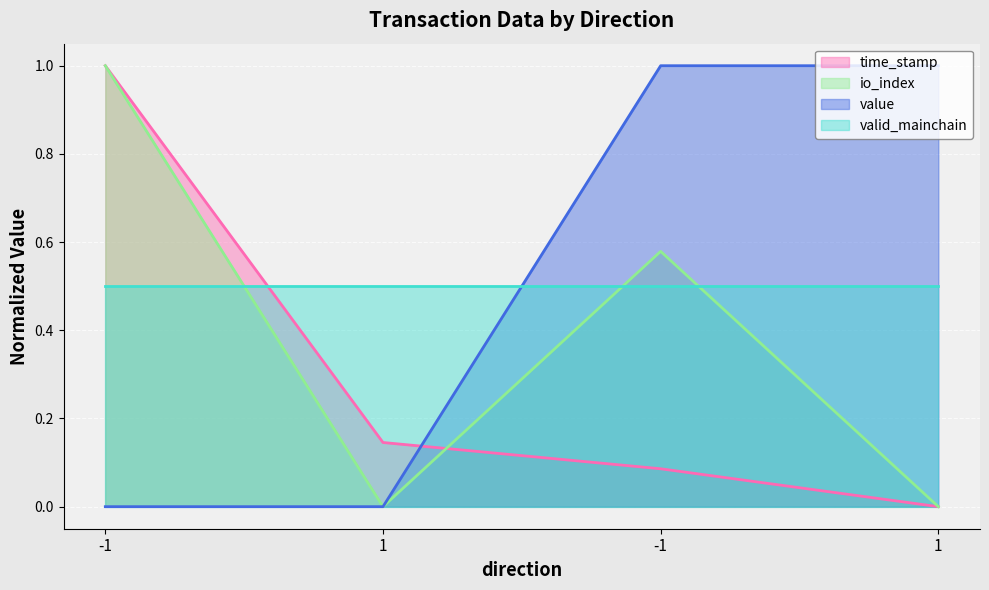

Is it true that time_stamp equals 0.0 at -1?

False